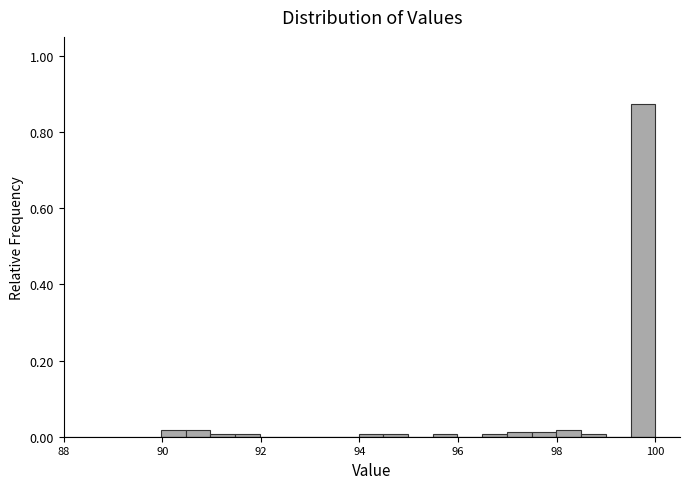

Around what value on the x-axis is the tallest bar? Give the approximate position of its centre, as read against the axis.

99.8